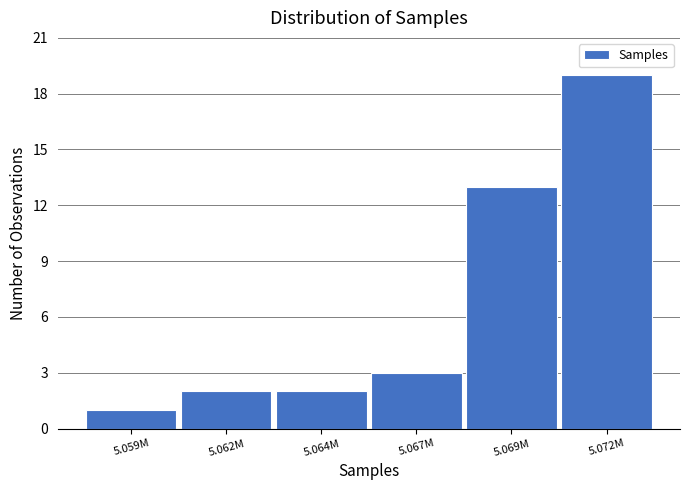

Reading right to left, list all the values displayed in this chart.

5.072M=19	5.069M=13	5.067M=3	5.064M=2	5.062M=2	5.059M=1